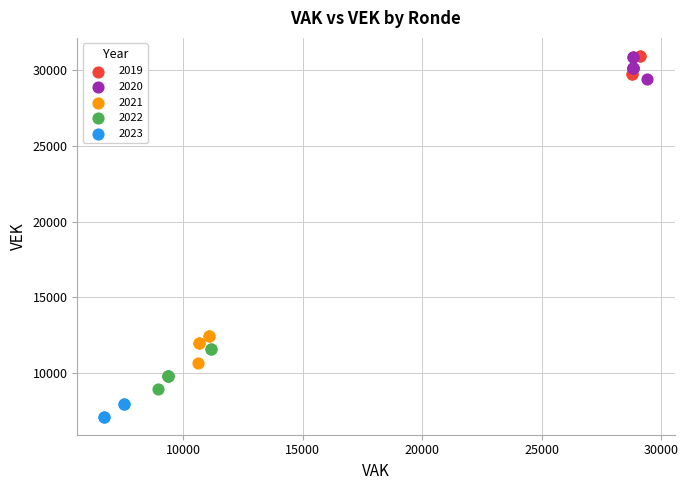

Which series has the widest spread of Y values?

2022